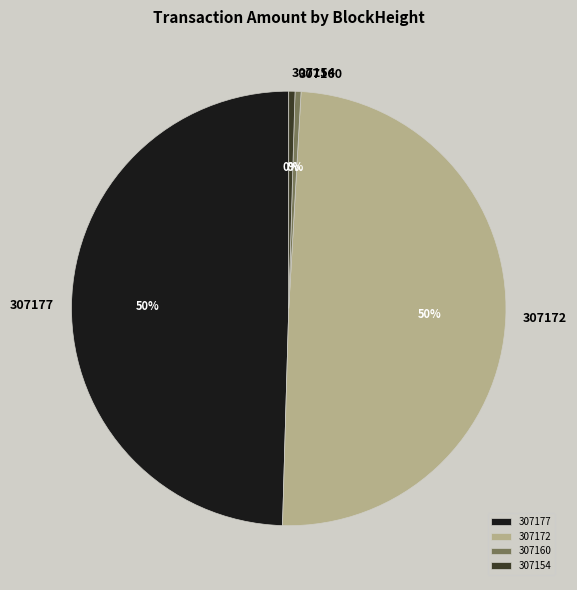

True or false: 307154 accounts for 0% of the total.

True